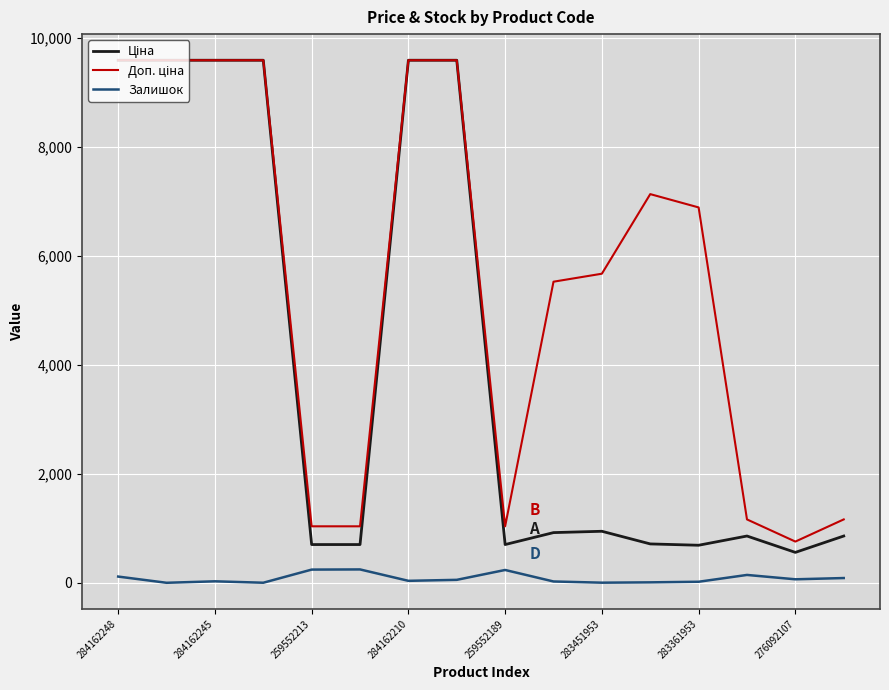

Reading left to right, transcribe all the data shown in this chart.

Ціна: 9585.4	9585.4	9585.4	9585.4	701.4	701.4	9585.4	9585.4	701.4	920.5	944.9	713.0	688.5	857.9	557.6	857.9
Доп. ціна: 9585.4	9585.4	9585.4	9585.4	1036.0	1036.0	9585.4	9585.4	1036.0	5523.0	5669.5	7129.6	6885.5	1162.5	756.0	1162.5
Залишок: 114.0	0.0	27.0	1.0	242.0	245.0	36.0	54.0	235.0	24.0	2.0	8.0	19.0	144.0	64.0	87.0